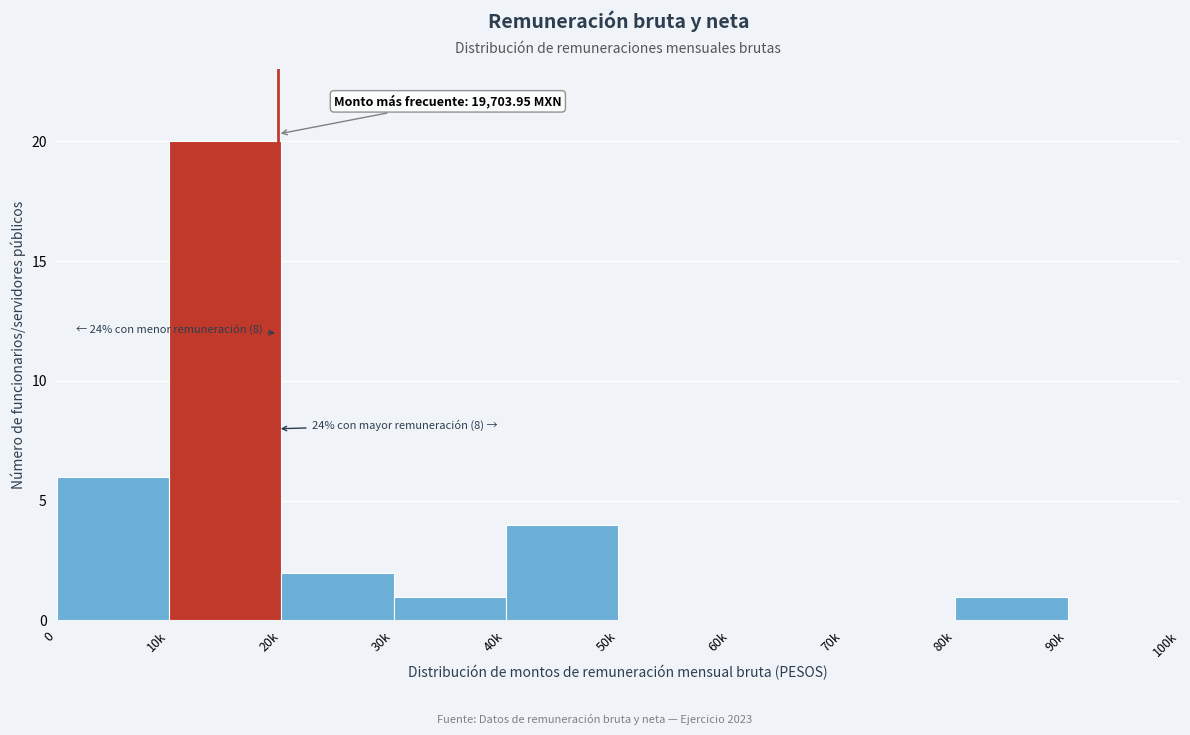

Reading left to right, extract all data points from this chart.

0=6	10k=20	20k=2	30k=1	40k=4	50k=0	60k=0	70k=0	80k=1	90k=0